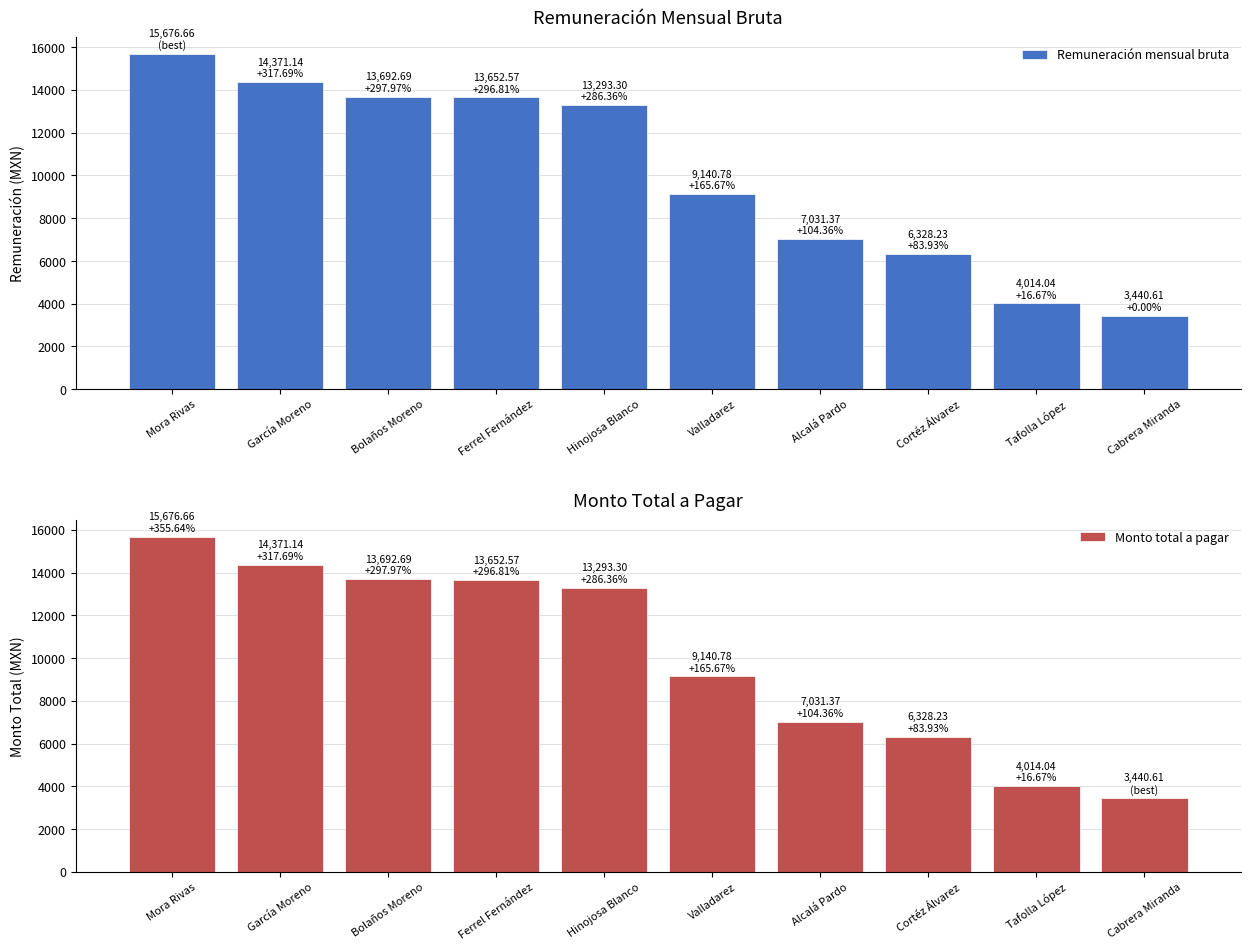

Between Mora Rivas and García Moreno, which is larger?

Mora Rivas